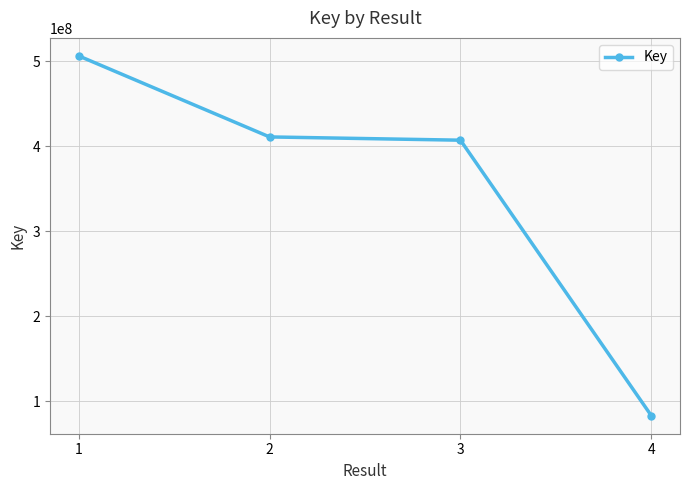

What is the value of the 1st point from the left?

506180807